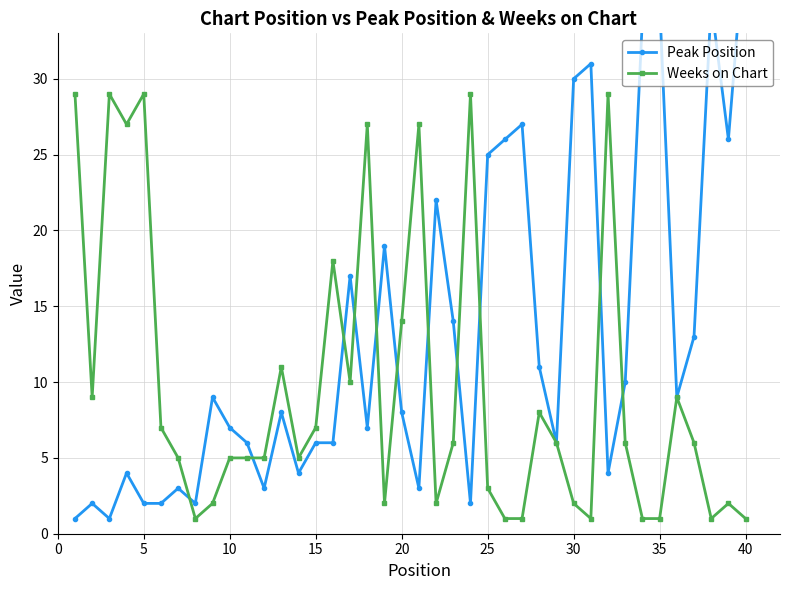

At how many categories does at least one series exceed 24?

18